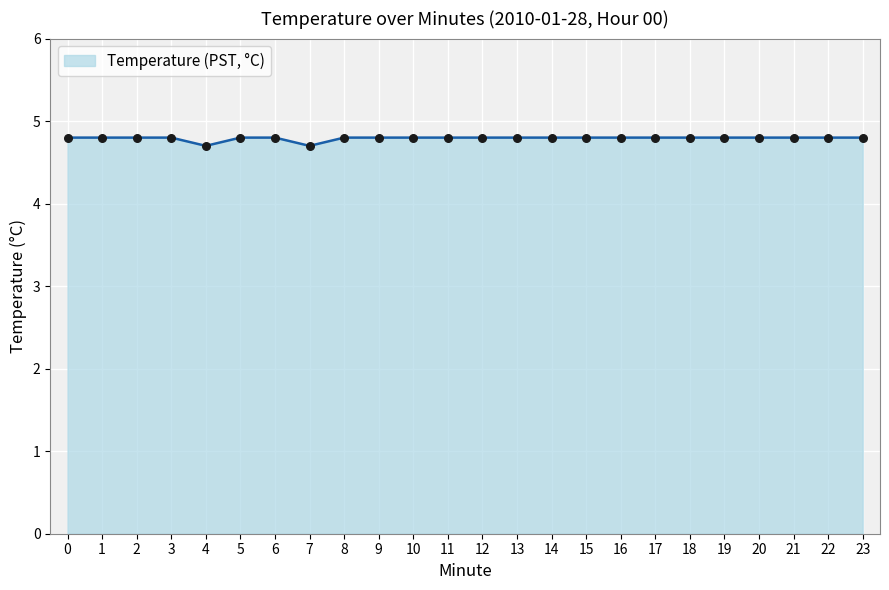

What is the ratio of the value at 20 to the value at 19?

1.0